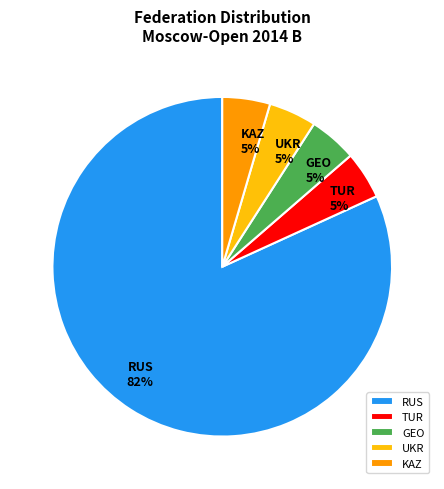

Which slice is the largest?

RUS